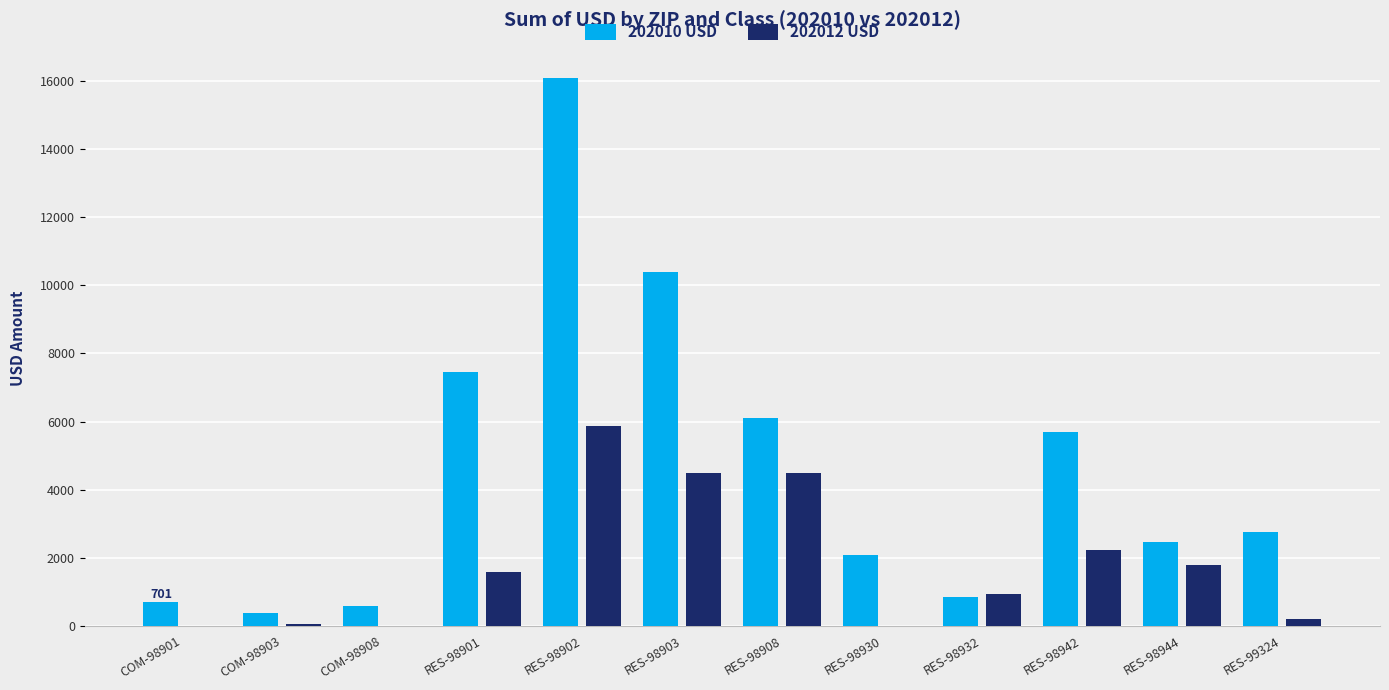

The value of 202010 USD at RES-98930 is 3562.7. True or false?

False